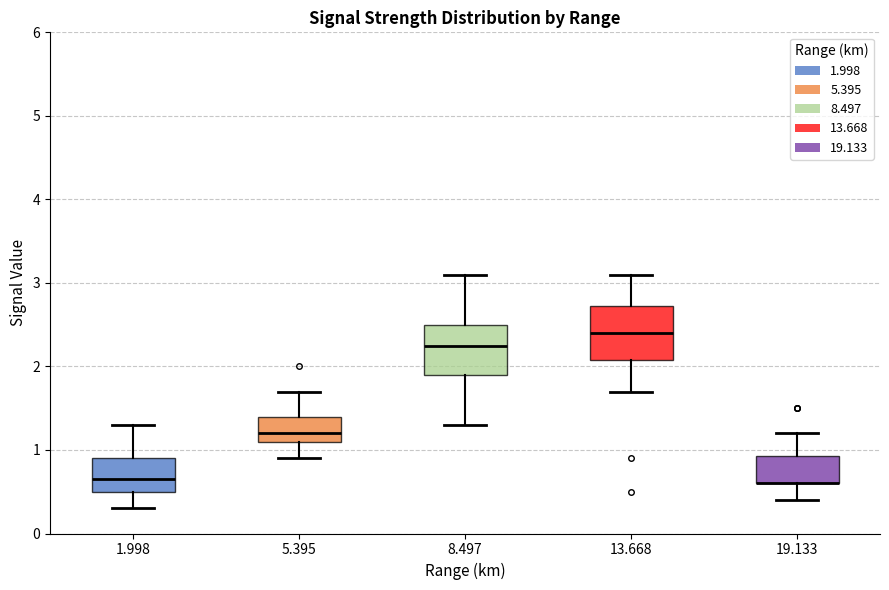

Reading left to right, read every box against the y-axis: the position of its median line, the range the box covers, and the ends of its whiskers. The values are not printed on the chart, so give them approximately, as read against the axis.

1.998: median 0.7, box 0.5 to 0.9, whiskers 0.3 to 1.3
5.395: median 1.2, box 1.1 to 1.4, whiskers 0.9 to 1.7
8.497: median 2.3, box 1.9 to 2.5, whiskers 1.3 to 3.1
13.668: median 2.4, box 2.1 to 2.7, whiskers 1.7 to 3.1
19.133: median 0.6 (drawn on the box's lower edge), box 0.6 to 0.9, whiskers 0.4 to 1.2